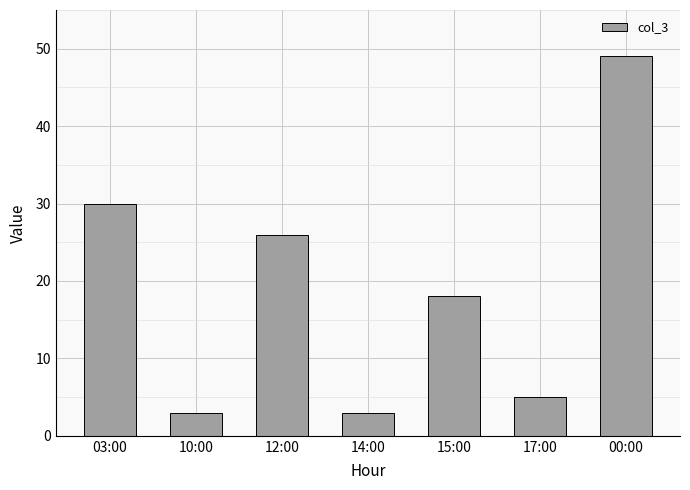

The value at 12:00 is 26. True or false?

True